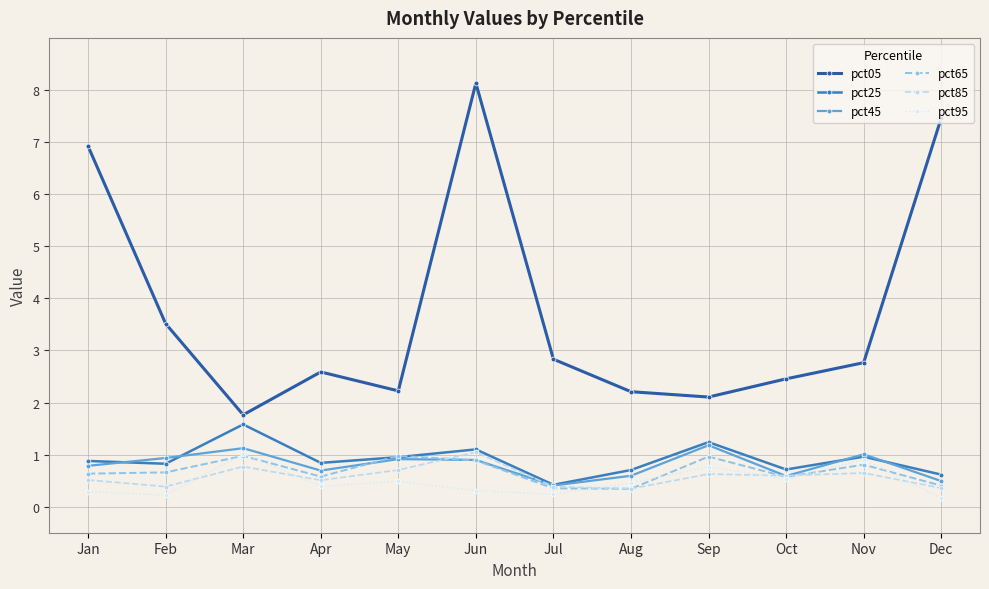

Which series has the largest total across all categories?

pct05